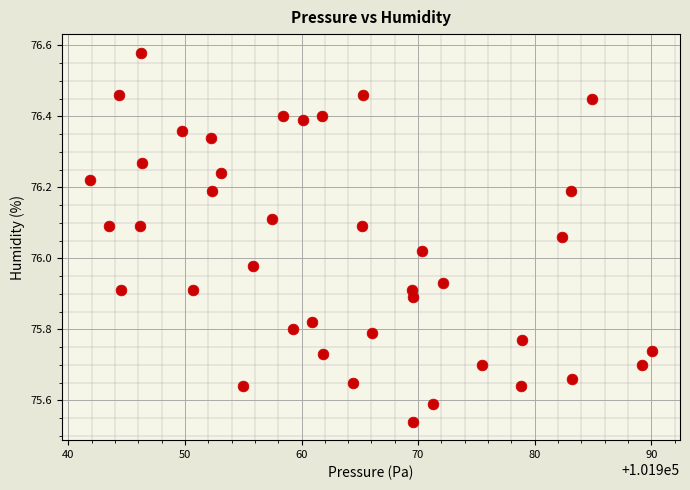

What is the range of X values (max minus min)?

48.2